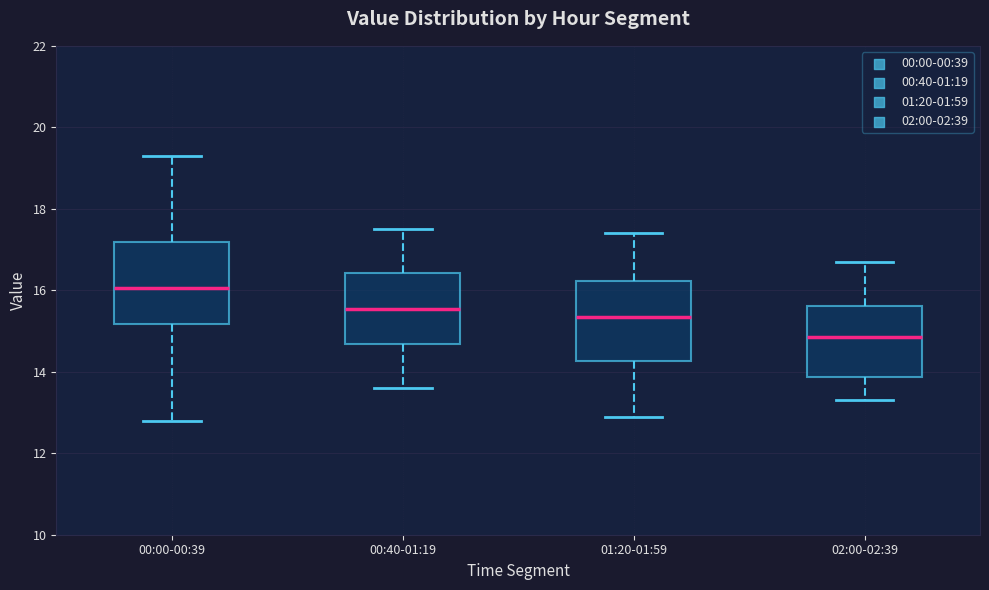

Reading left to right, read every box against the y-axis: the position of its median line, the range the box covers, and the ends of its whiskers. The values are not printed on the chart, so give them approximately, as read against the axis.

00:00-00:39: median 16.0, box 15.2 to 17.2, whiskers 12.8 to 19.4
00:40-01:19: median 15.6, box 14.6 to 16.4, whiskers 13.6 to 17.6
01:20-01:59: median 15.4, box 14.2 to 16.2, whiskers 13.0 to 17.4
02:00-02:39: median 14.8, box 13.8 to 15.6, whiskers 13.4 to 16.8